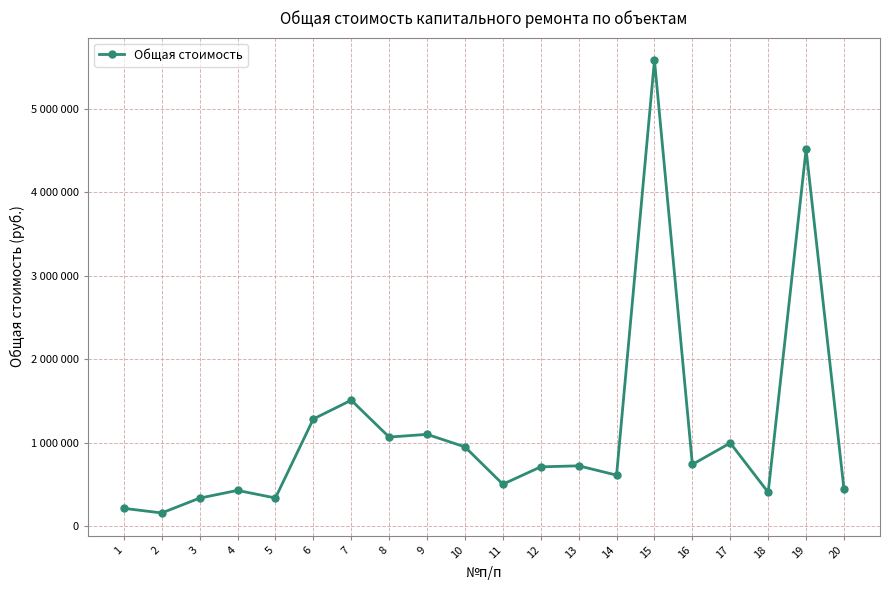

Is this an area chart (filled region under the line)?

No